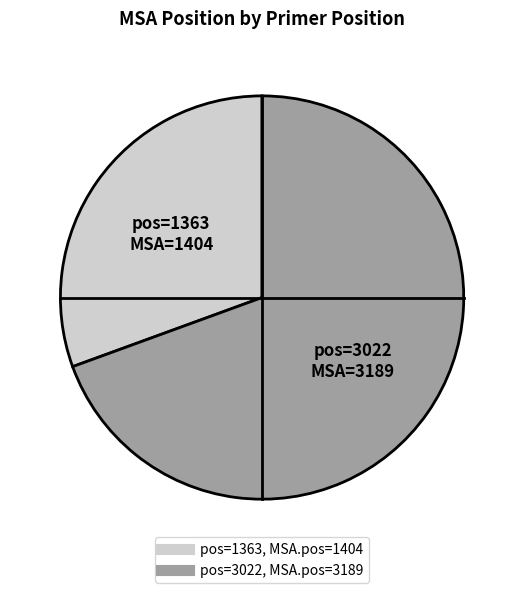

Does any single category account for the majority?

Yes